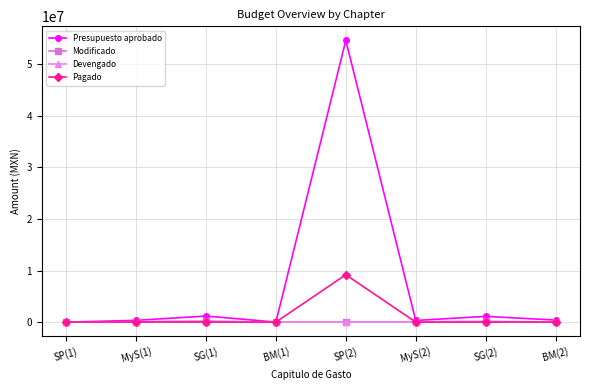

The Devengado series shows 70695.7 at SG(2). True or false?

True